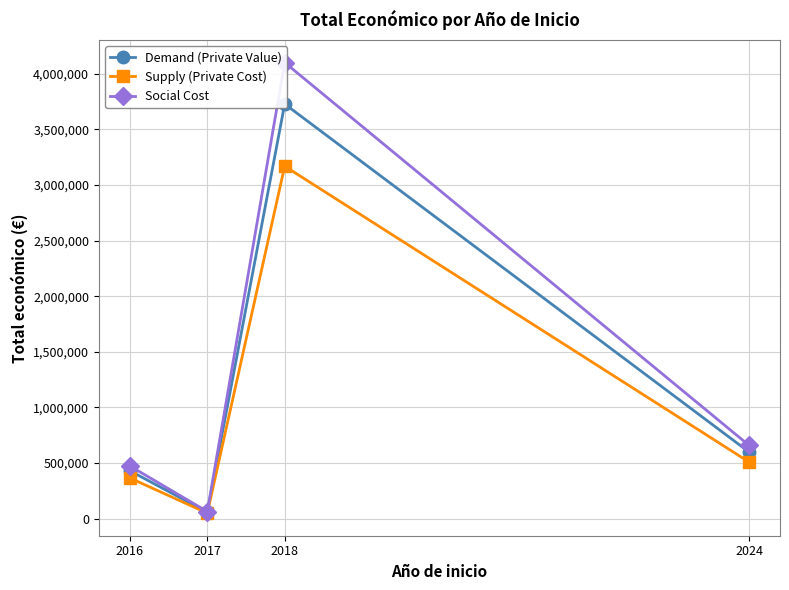

What is the total value across all series at 2016?

1270736.1